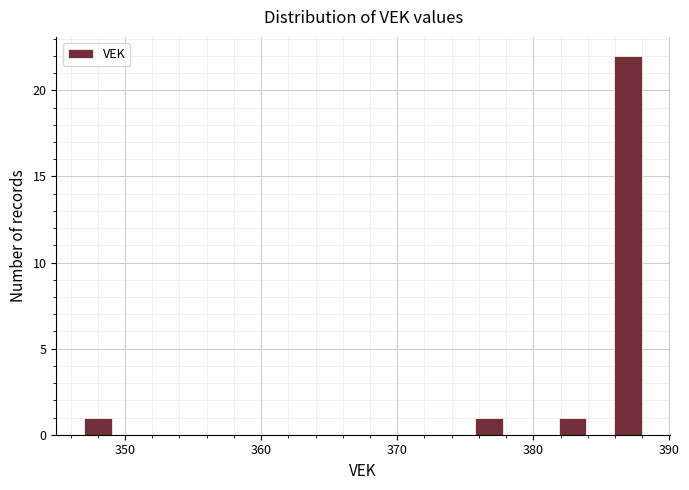

Around what value on the x-axis is the tallest bar? Give the approximate position of its centre, as read against the axis.

387